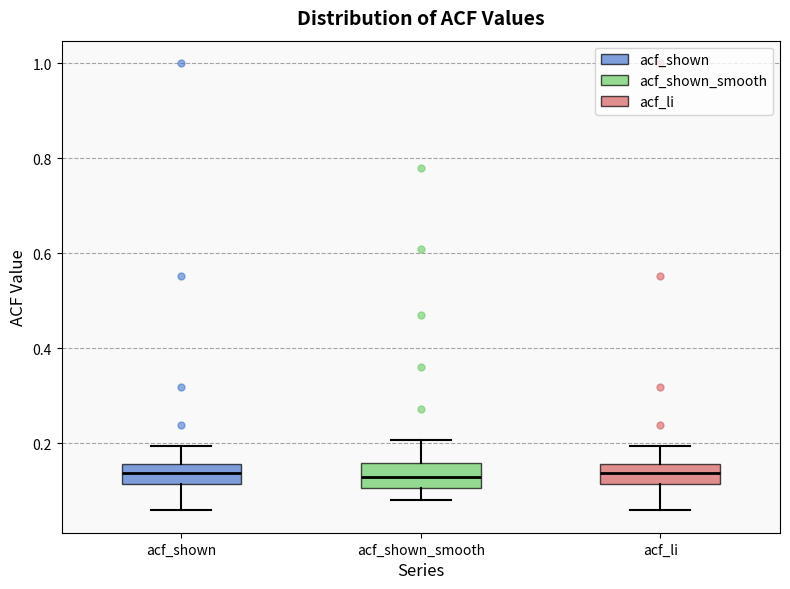

Where does the median line of the box for acf_shown sit on the y-axis? The values are not printed on the chart, so give them approximately, as read against the axis.

0.14